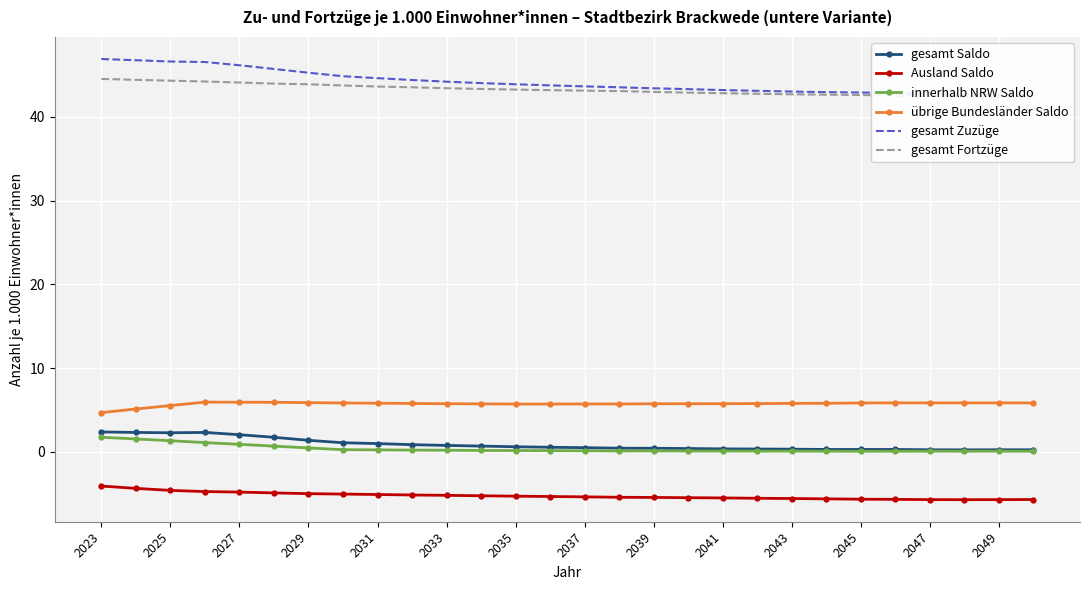

How many lines are shown in the chart?

6